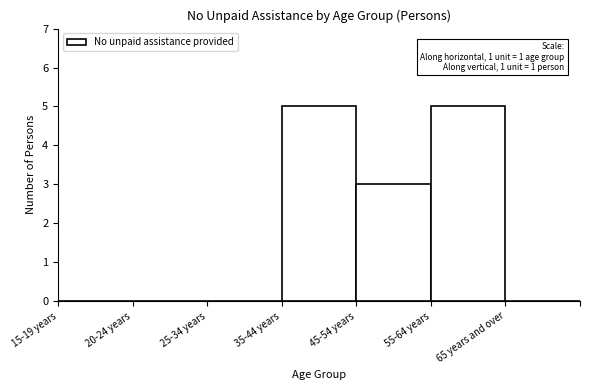

Reading left to right, transcribe all the data shown in this chart.

15-19 years=0	20-24 years=0	25-34 years=0	35-44 years=5	45-54 years=3	55-64 years=5	65 years and over=0